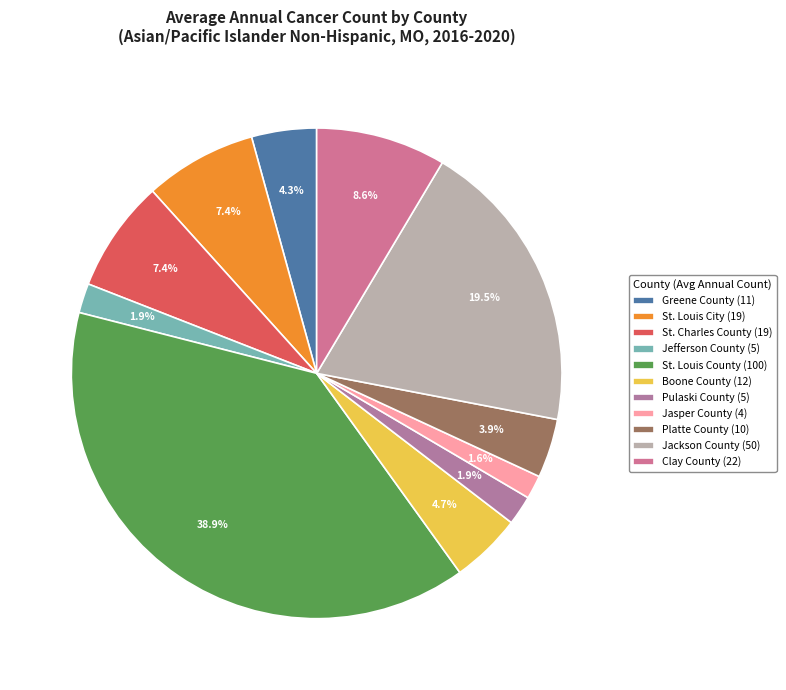

To the nearest percent, what portion does Pulaski County represent?

2%